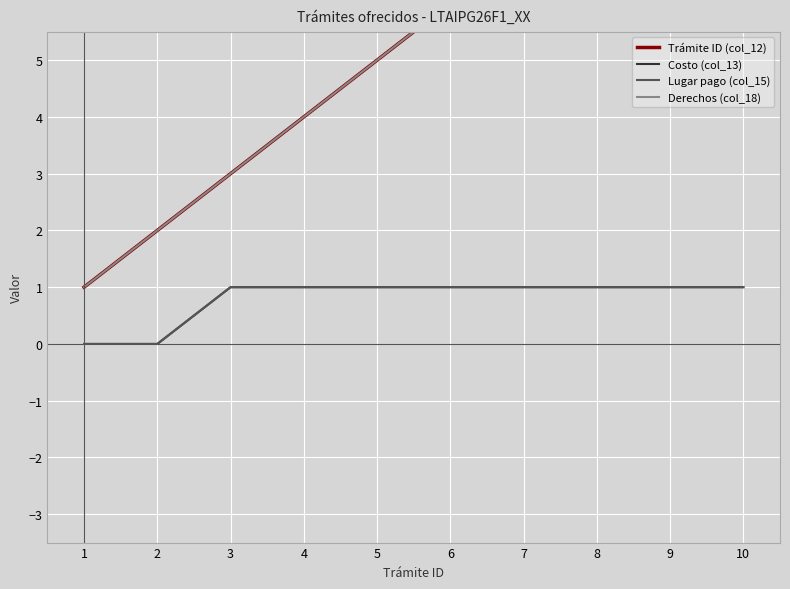

Count the number of categories in the chart.

10